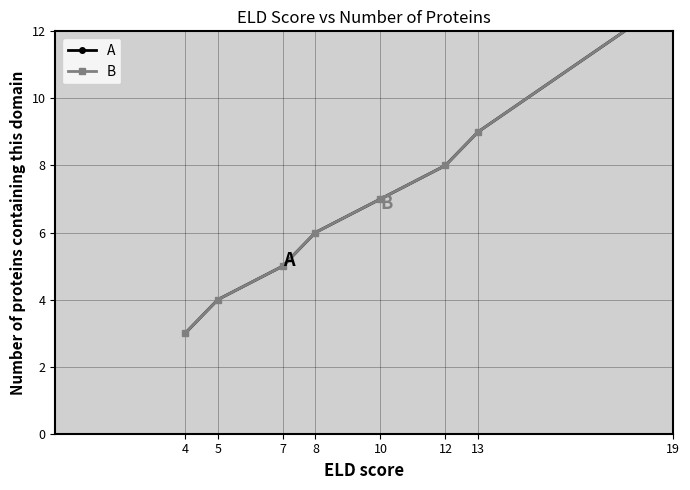

The B series shows 8 at 12. True or false?

True